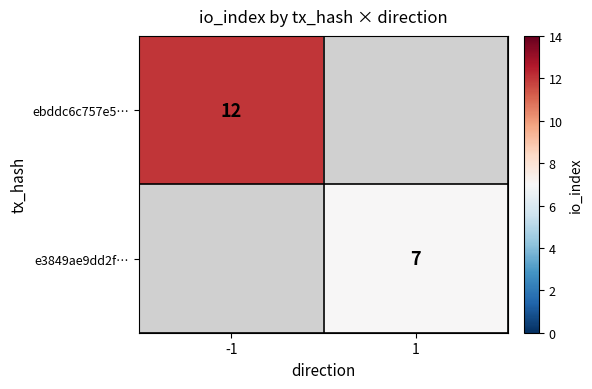

True or false: e3849ae9dd2f… has a value of 2 at 1.

False